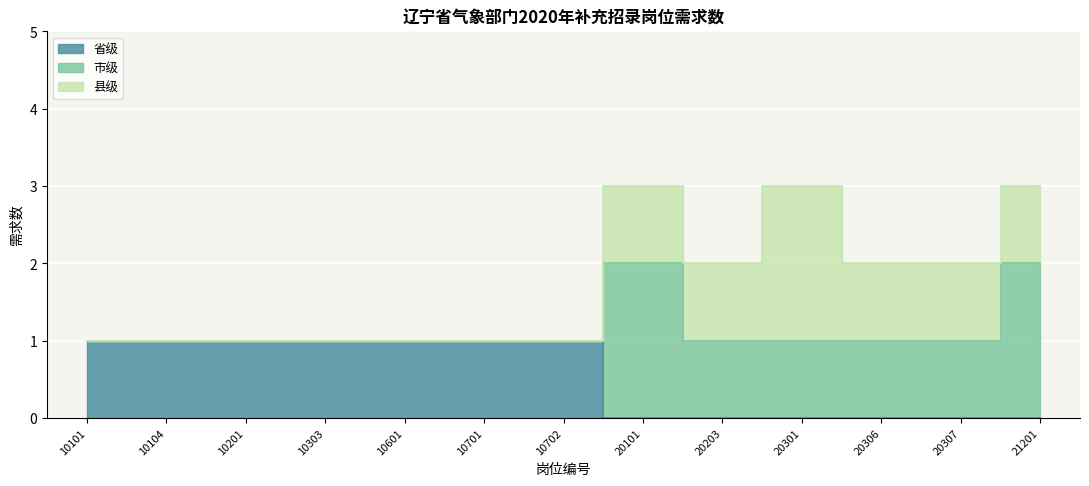

Rank the series at 20307 from highest to lowest value.

市级, 县级, 省级